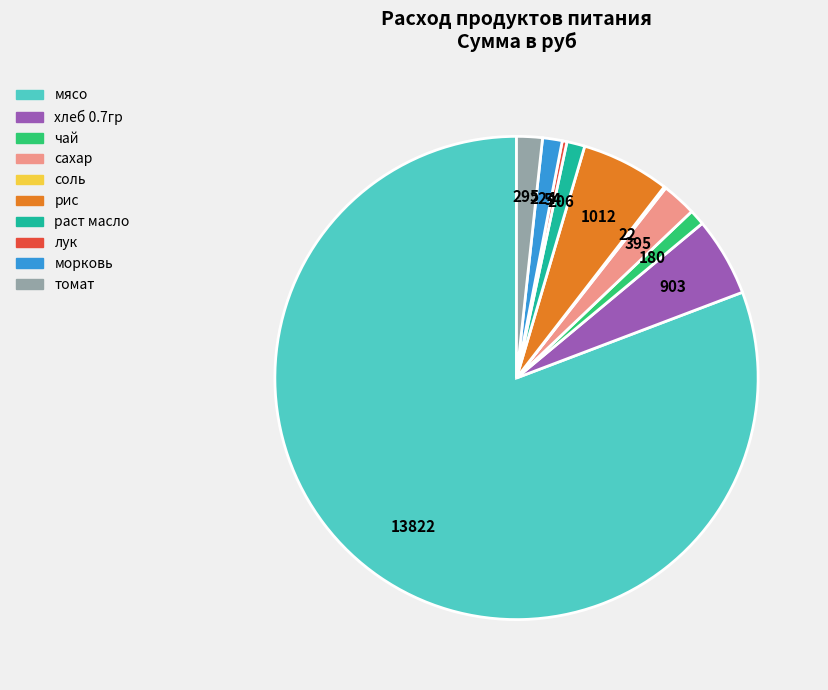

What is the largest slice in the pie chart?

мясо